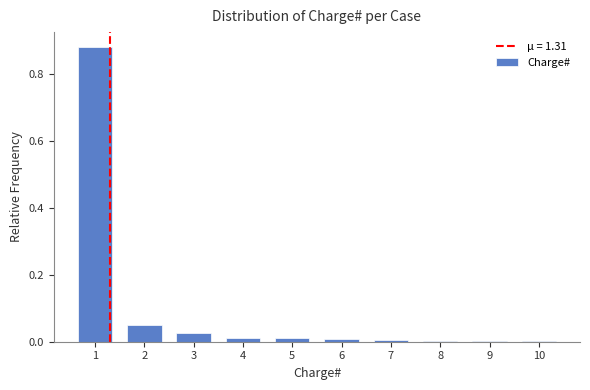

Over which range of the x-axis is the bar tallest?

0.5 to 1.5